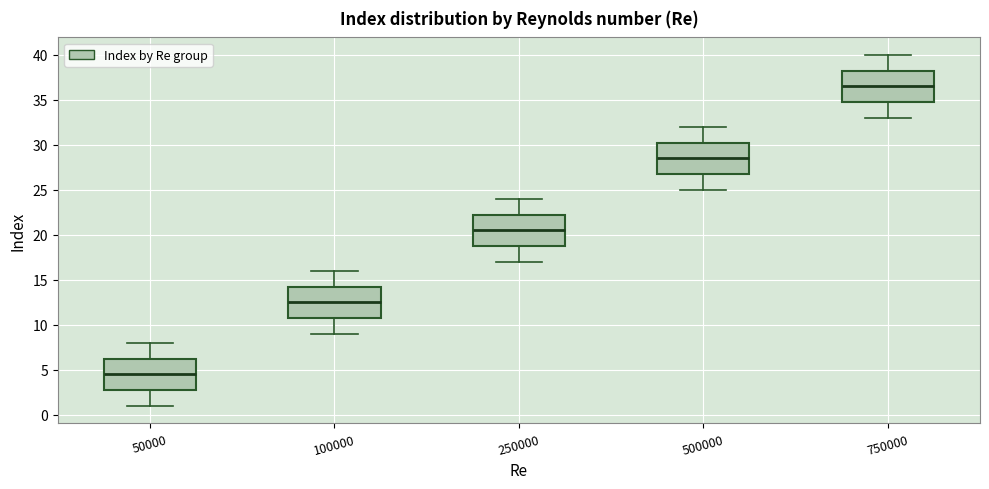

Reading left to right, transcribe this box plot: for each box, give where its median line is, the range the box spans, and where its two whiskers end, as read against the y-axis. The values are not printed on the chart, so give them approximately, as read against the axis.

50000: median 4.5, box 3.0 to 6.5, whiskers 1.0 to 8.0
100000: median 12.5, box 11.0 to 14.5, whiskers 9.0 to 16.0
250000: median 20.5, box 19.0 to 22.5, whiskers 17.0 to 24.0
500000: median 28.5, box 27.0 to 30.5, whiskers 25.0 to 32.0
750000: median 36.5, box 35.0 to 38.5, whiskers 33.0 to 40.0